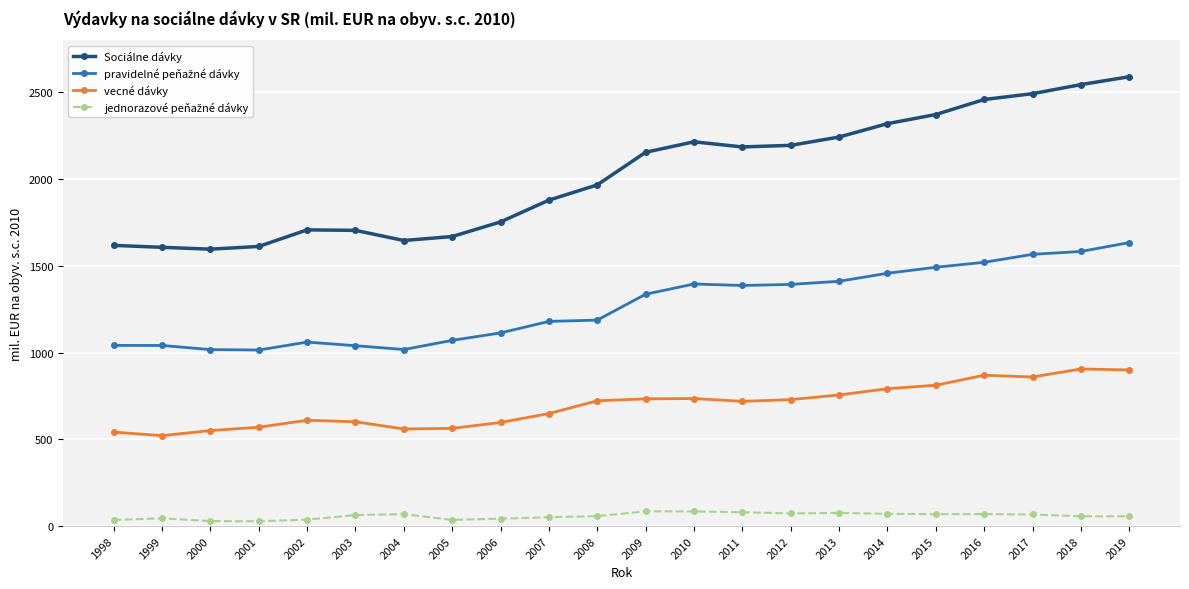

True or false: vecné dávky and Sociálne dávky cross at least once.

False